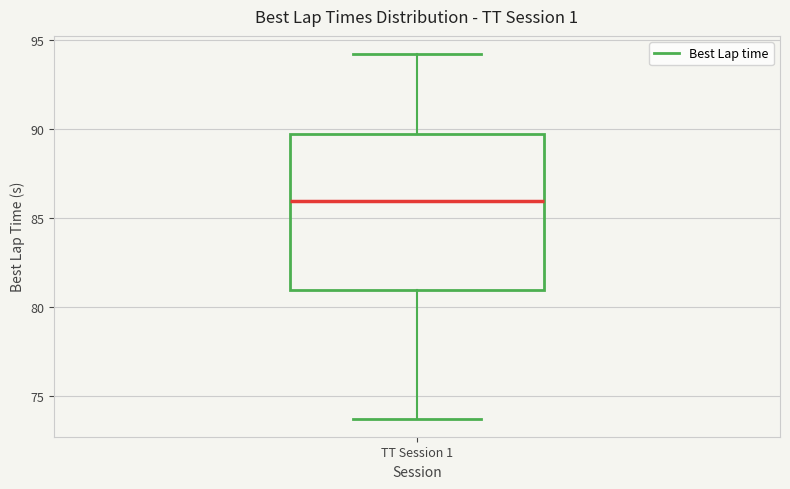

Read this box plot against the y-axis: the position of the median line, the range covered by the box, and the ends of both whiskers. The values are not printed on the chart, so give them approximately, as read against the axis.

median 86.0, box 81.0 to 89.5, whiskers 73.5 to 94.0